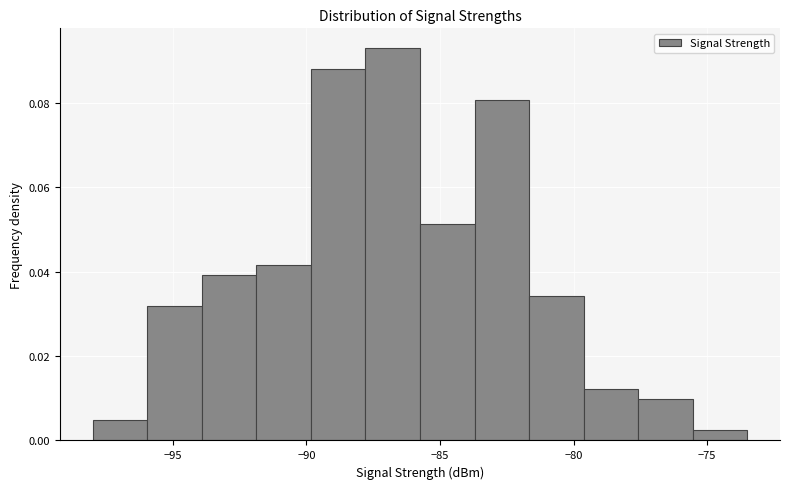

How tall is the bar that spans -75.5 to -73.5 on the x-axis? Neither the bar edges nor the heights are printed on the chart, so give them approximately, as read against the axes.

0.002